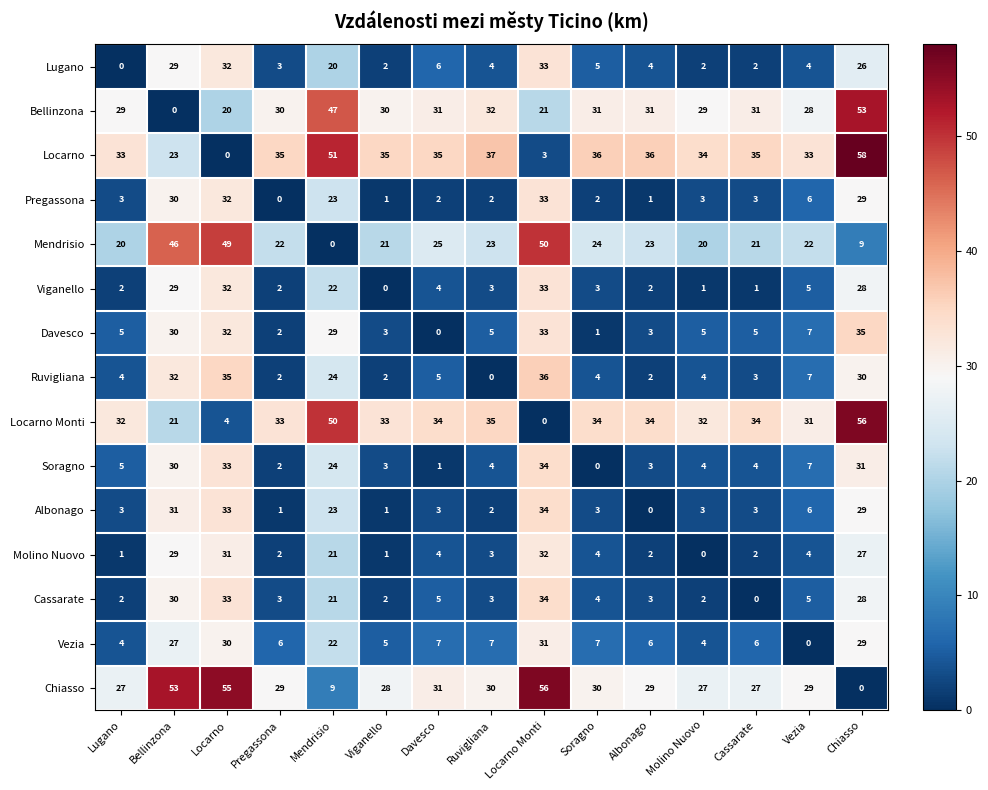

What is the average value of the Cassarate series?

12